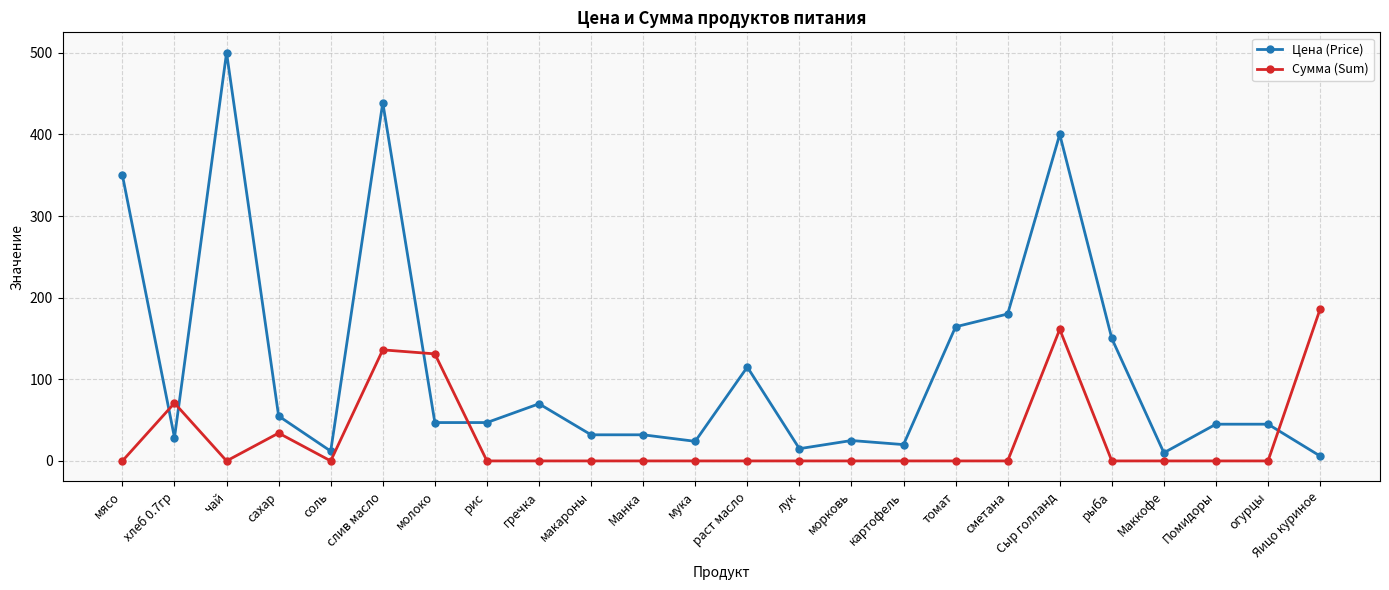

What is the difference between the second highest and second lowest values in the Цена (Price) series?

428.9